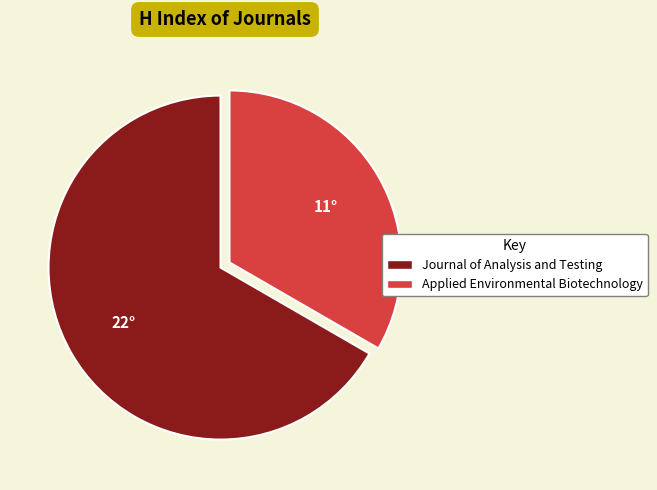

Does Applied Environmental Biotechnology account for over 50% of the chart?

No